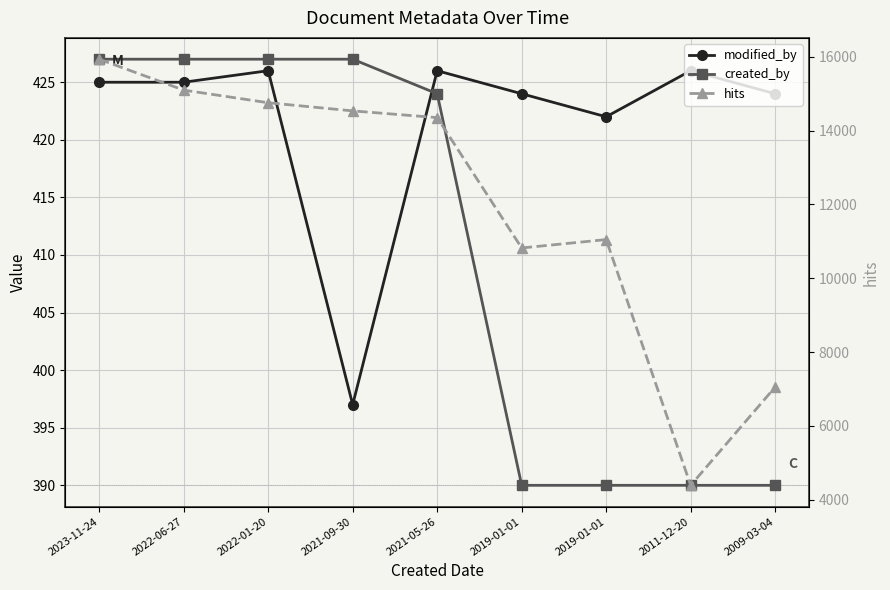

At which category is the sum across all series the highest?

2023-11-24